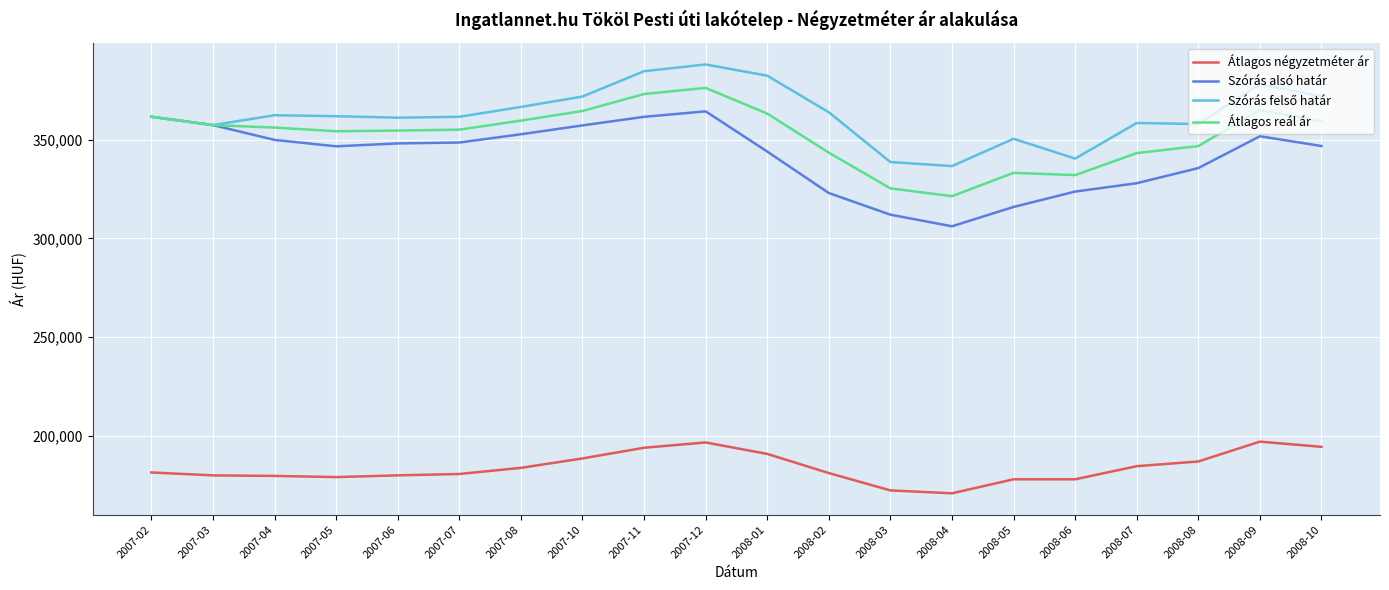

True or false: Átlagos négyzetméter ár and Átlagos reál ár intersect in this chart.

False